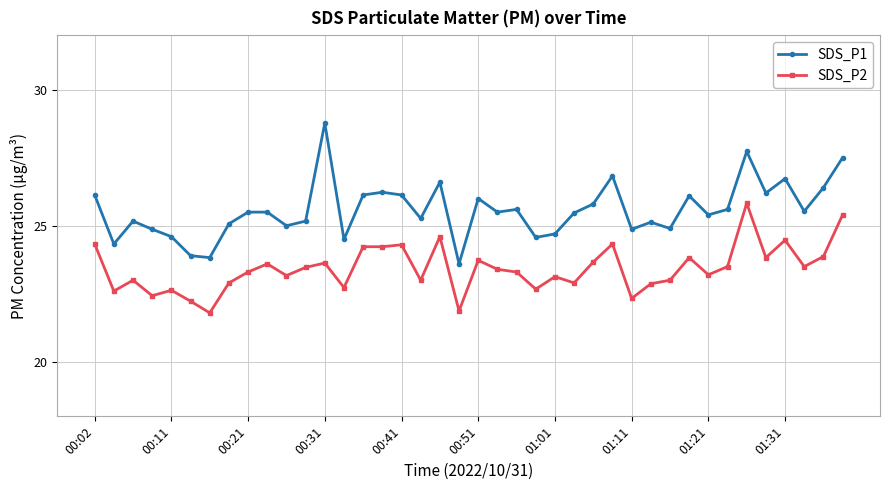

What is the greatest value displayed?

28.8